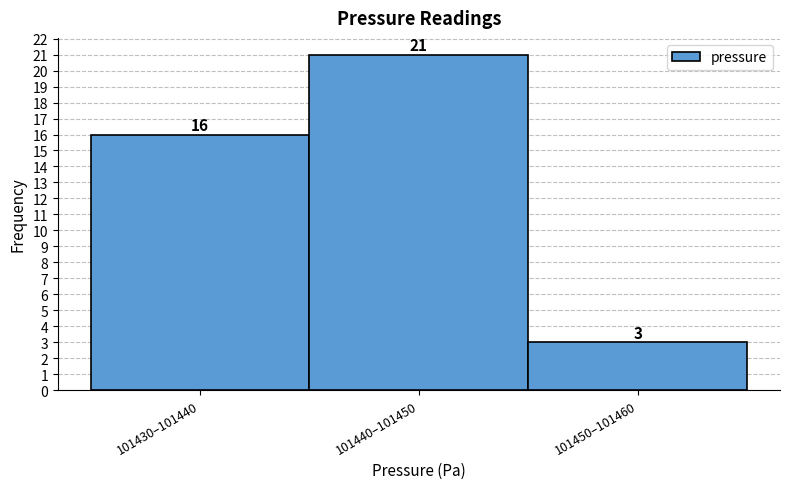

Reading left to right, list all the values displayed in this chart.

101430–101440=16	101440–101450=21	101450–101460=3